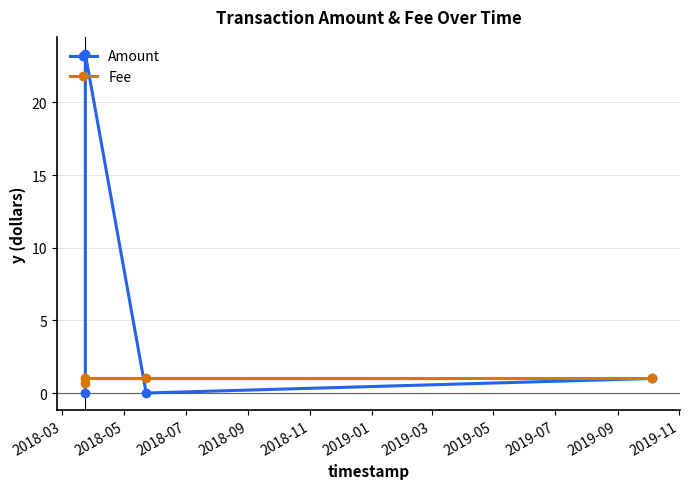

Rank the series by their average value, from highest to lowest.

Amount, Fee